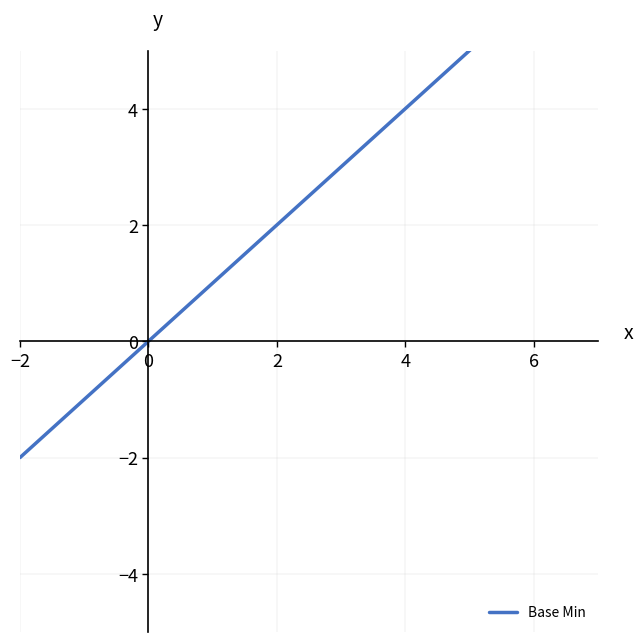

How many values are between 0 and 7?

3